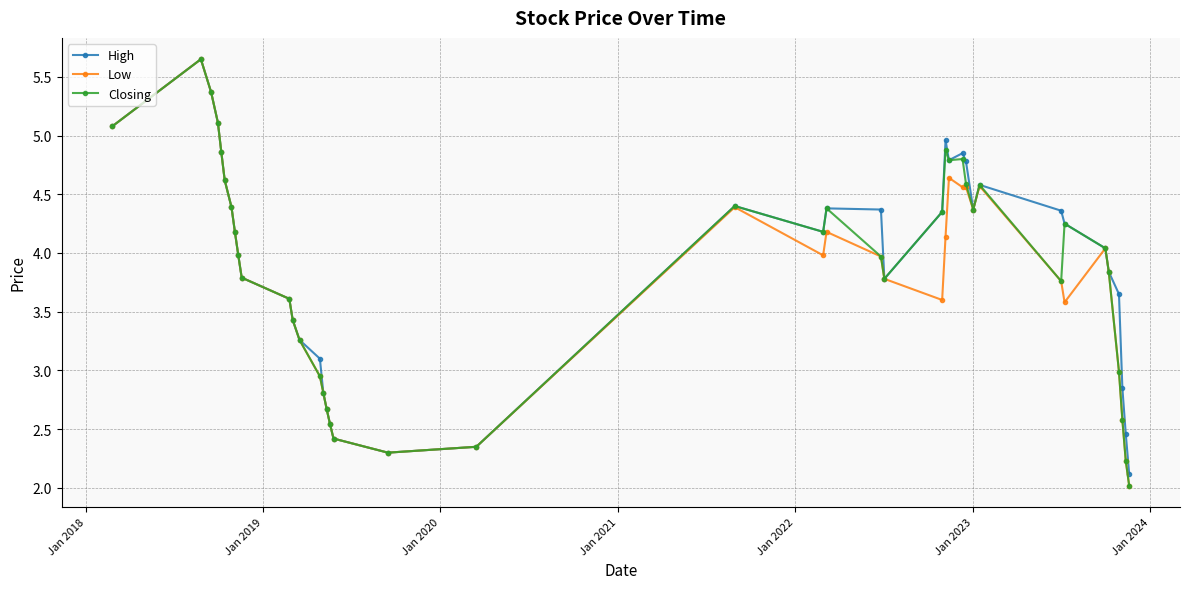

What is the sum of all Low values?

151.2